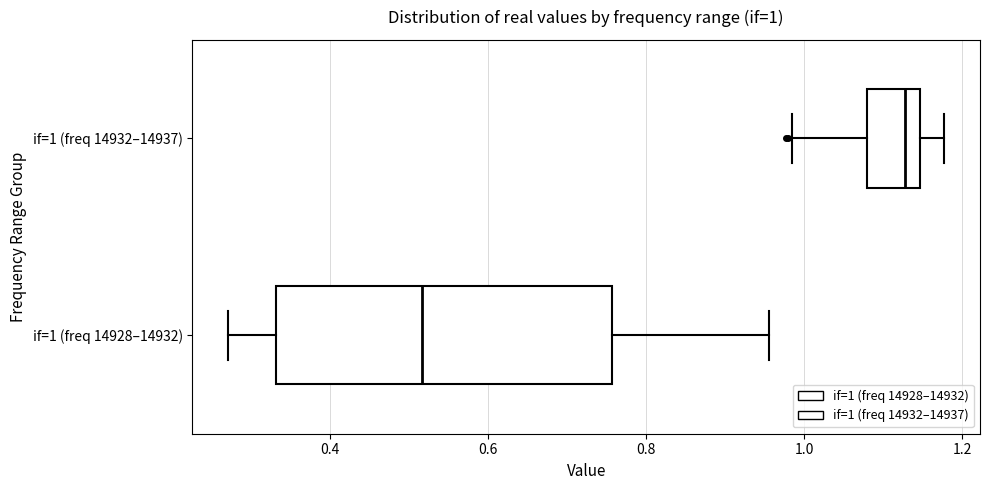

Which box is the widest, from its left edge to its right edge?

if=1 (freq 14928–14932)